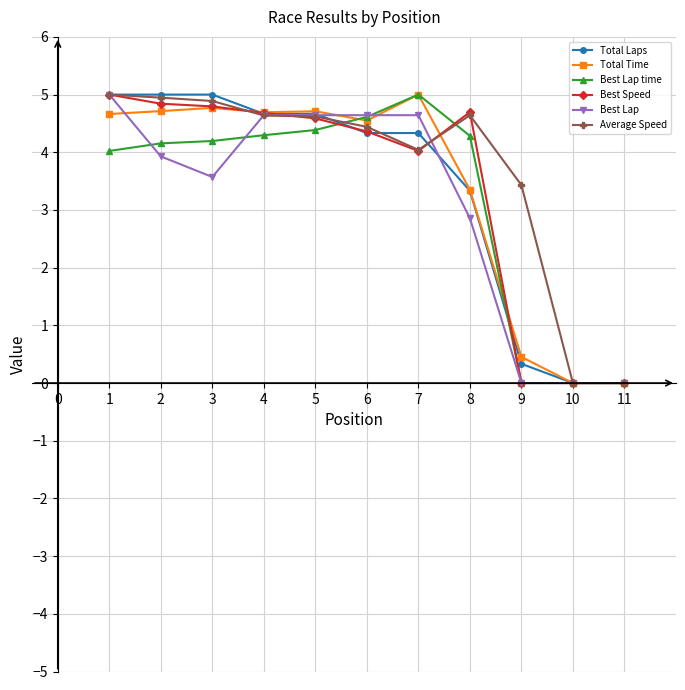

True or false: Average Speed and Best Lap intersect in this chart.

True